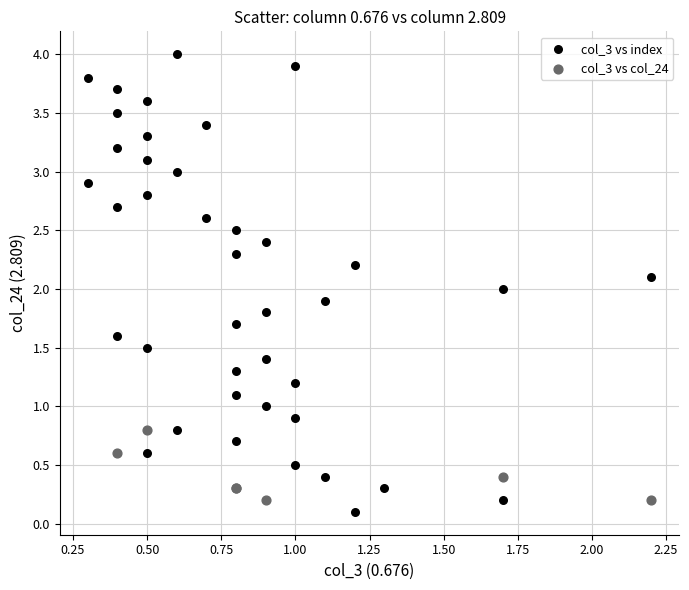

Which series has the widest spread of Y values?

col_3 vs index